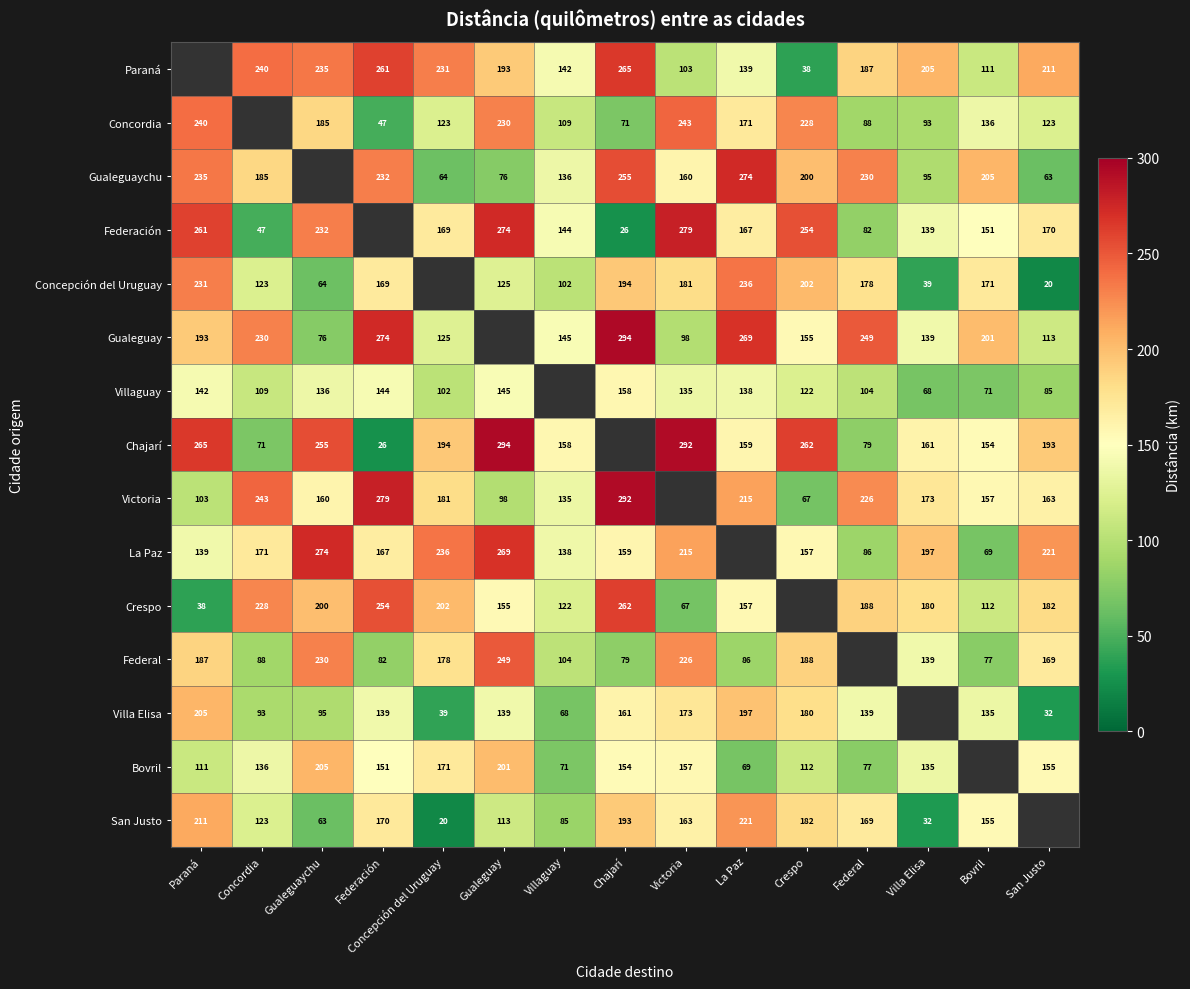

The value of Gualeguaychu at Concordia is 113. True or false?

False